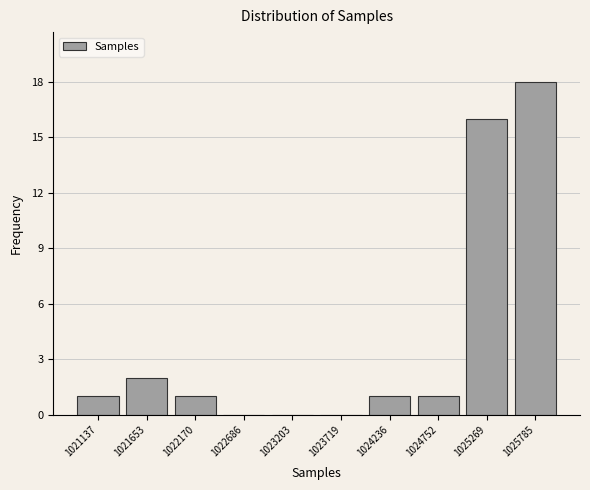

Which range on the x-axis has the tallest bar?

1025500 to 1026000